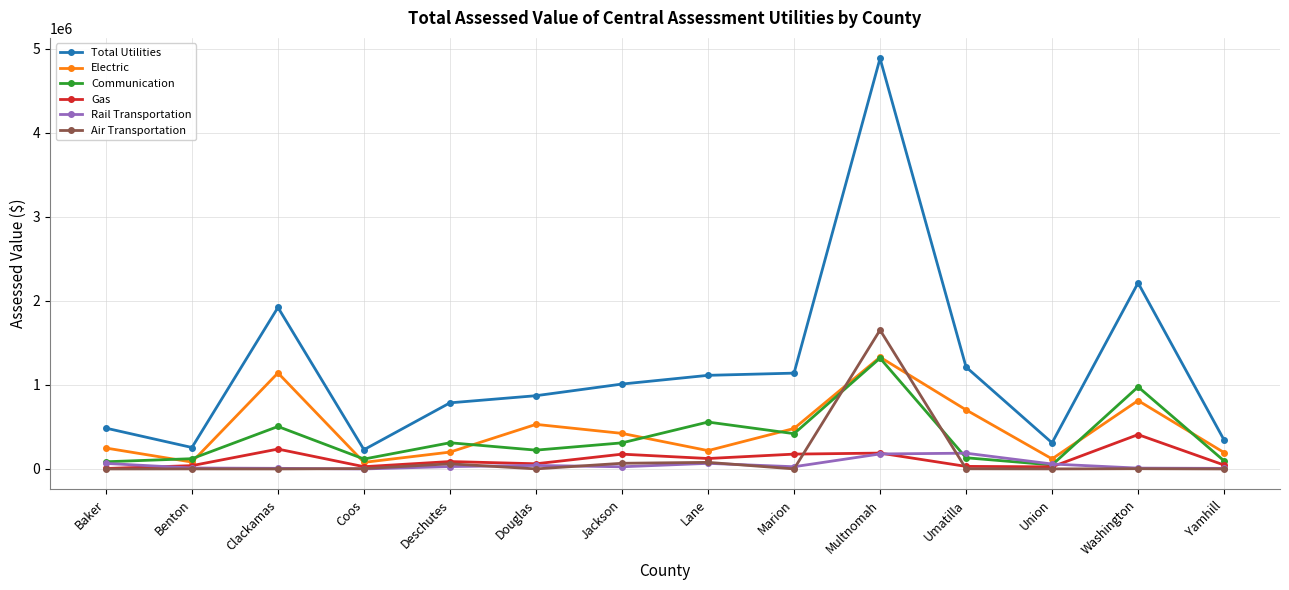

Which series has the largest total across all categories?

Total Utilities